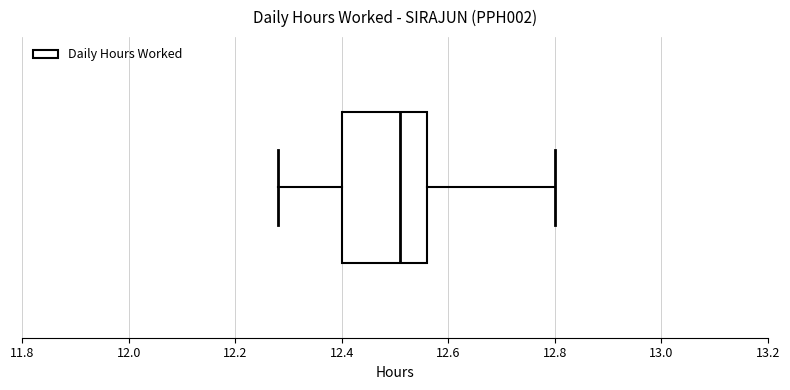

Where does the left whisker of the box end on the x-axis? The values are not printed on the chart, so give them approximately, as read against the axis.

12.28